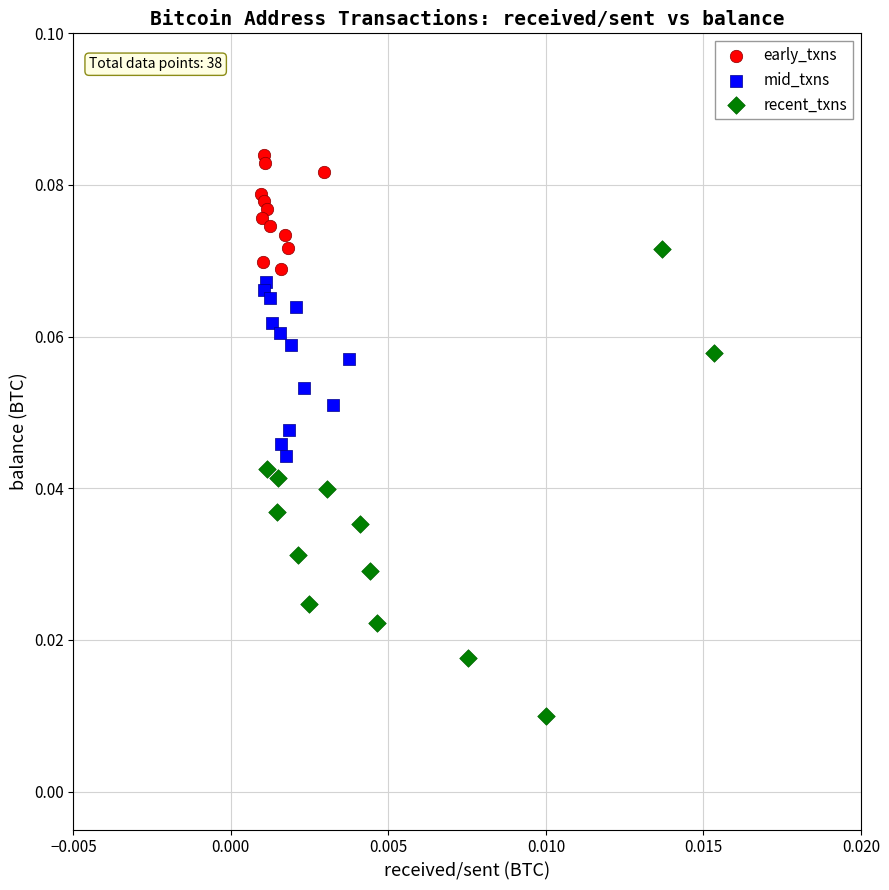

Which series has the largest Y range (max minus min)?

recent_txns